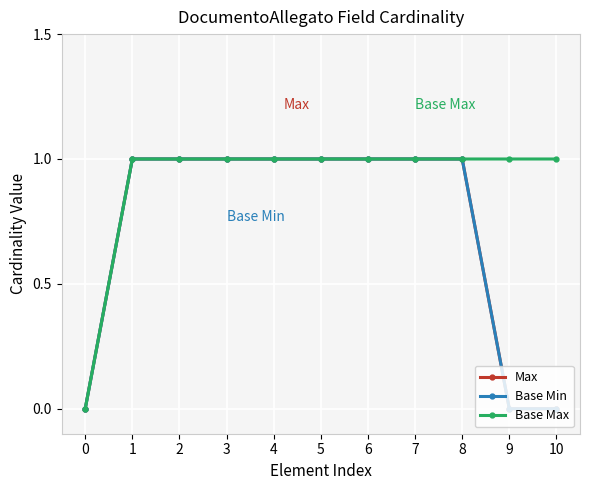

Does the chart have visible grid lines?

Yes